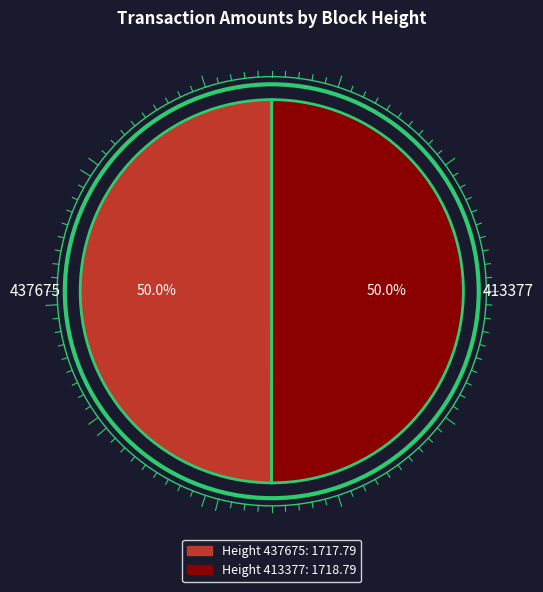

To the nearest percent, what percentage of the pie is 413377?

50%